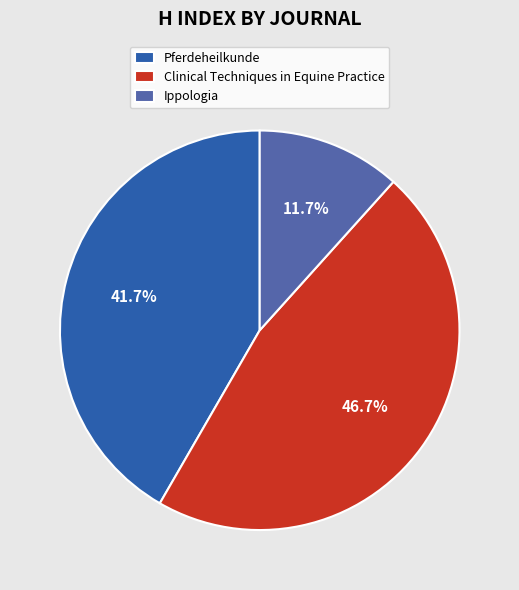

What percentage is the Clinical Techniques in Equine Practice slice, to the nearest percent?

47%